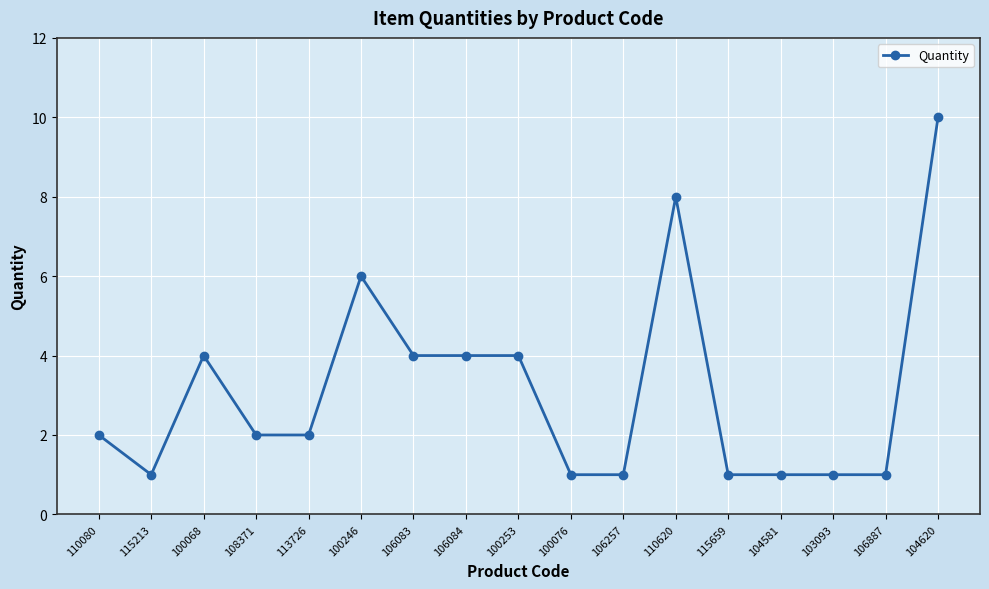

Approximately how many times larger is the value at 115213 compared to 110080?

0.5